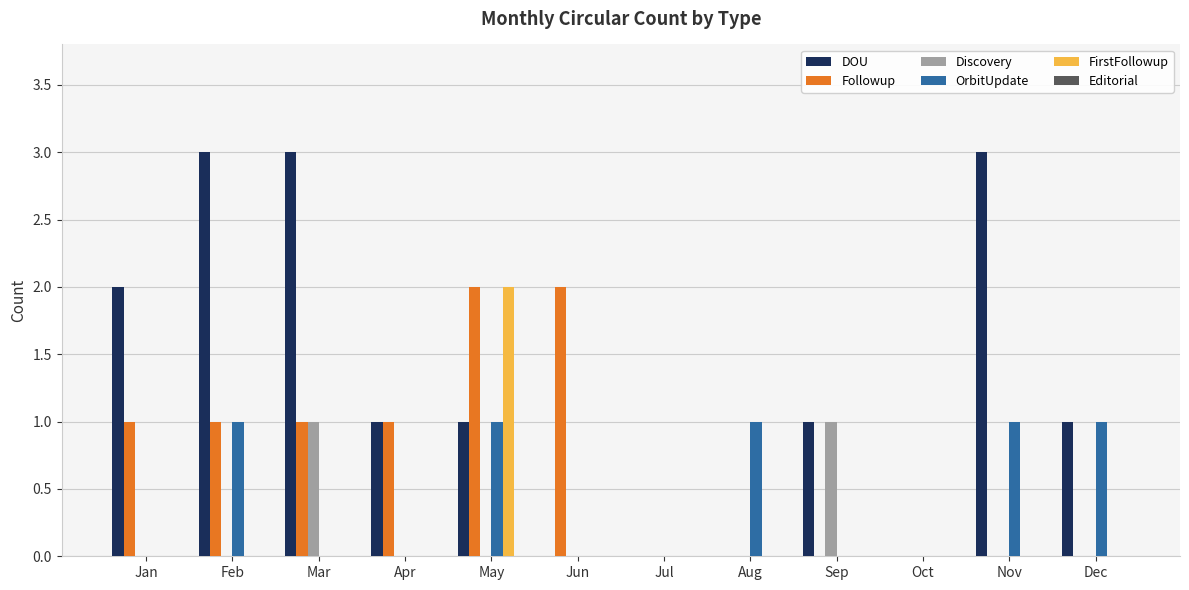

At which category is the sum across all series the highest?

May